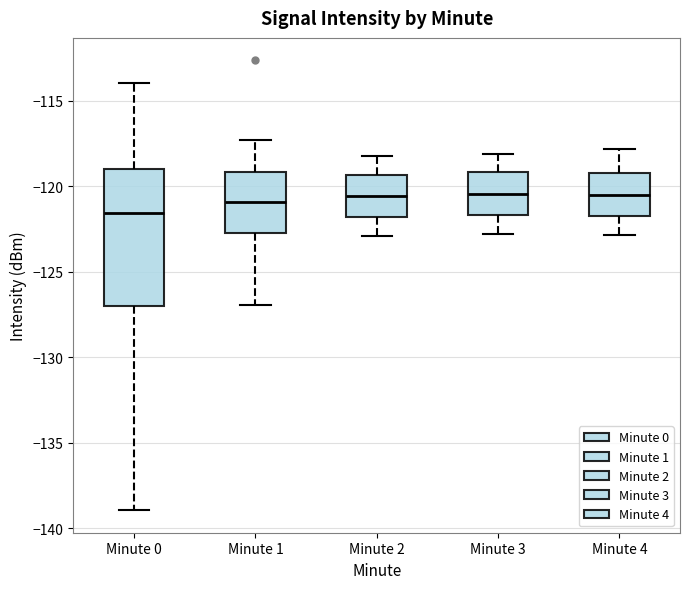

Where is the upper edge of the box for Minute 0 on the y-axis? The values are not printed on the chart, so give them approximately, as read against the axis.

-119.0